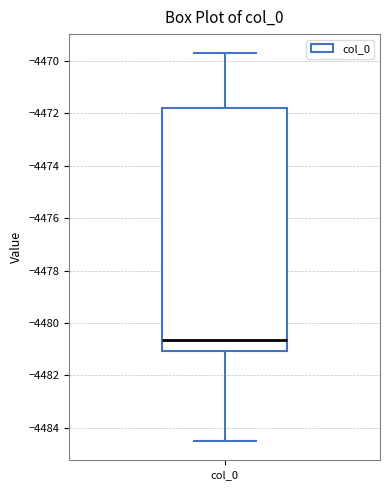

Where does the median line of the box for col_0 sit on the y-axis? The values are not printed on the chart, so give them approximately, as read against the axis.

-4480.6